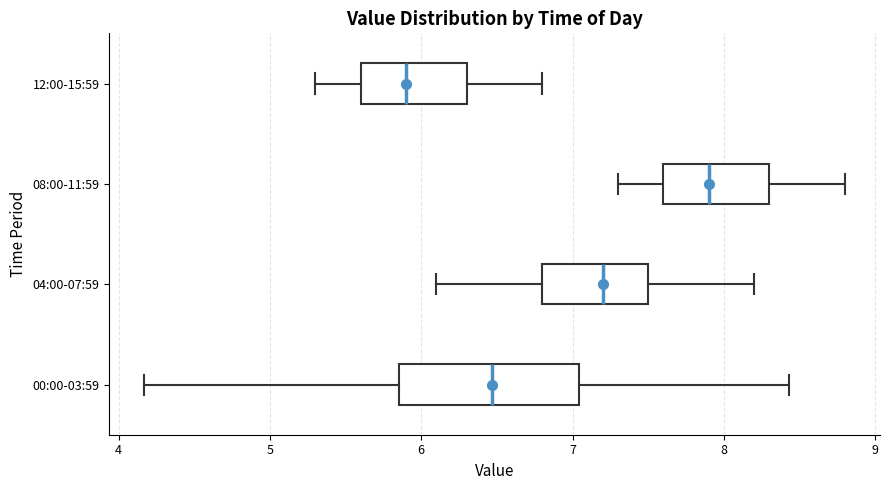

Reading bottom to top, read every box against the x-axis: the position of its median line, the range the box covers, and the ends of its whiskers. The values are not printed on the chart, so give them approximately, as read against the axis.

00:00-03:59: median 6.5, box 5.9 to 7.0, whiskers 4.2 to 8.4
04:00-07:59: median 7.2, box 6.8 to 7.5, whiskers 6.1 to 8.2
08:00-11:59: median 7.9, box 7.6 to 8.3, whiskers 7.3 to 8.8
12:00-15:59: median 5.9, box 5.6 to 6.3, whiskers 5.3 to 6.8